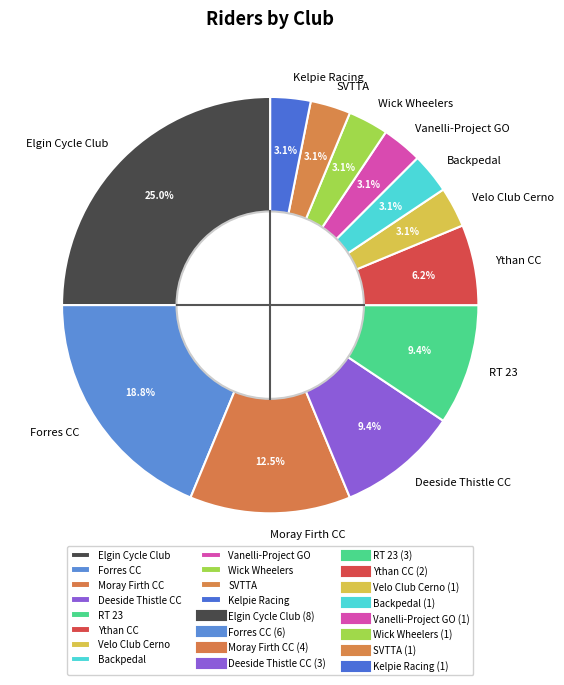

Between RT 23 and Kelpie Racing, which is larger?

RT 23